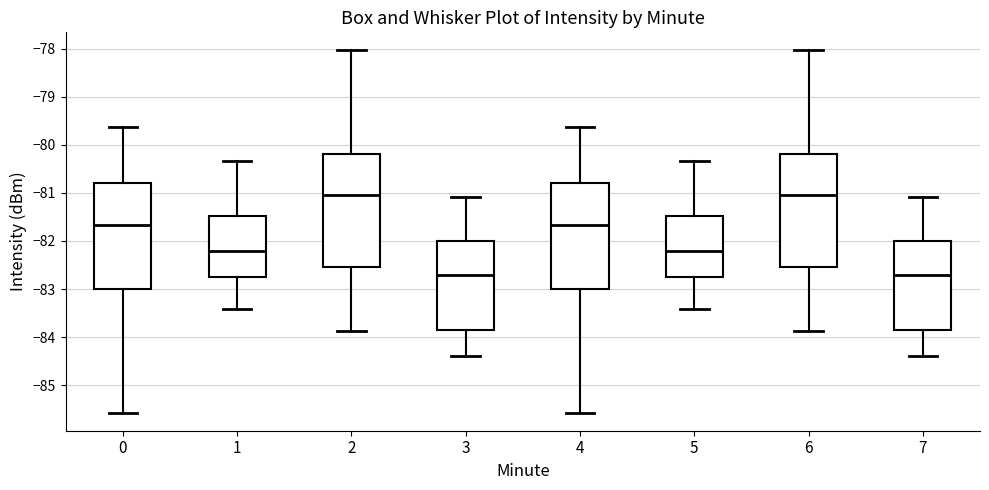

Where does the upper whisker of the box at x = 7 end on the y-axis? The values are not printed on the chart, so give them approximately, as read against the axis.

-81.1